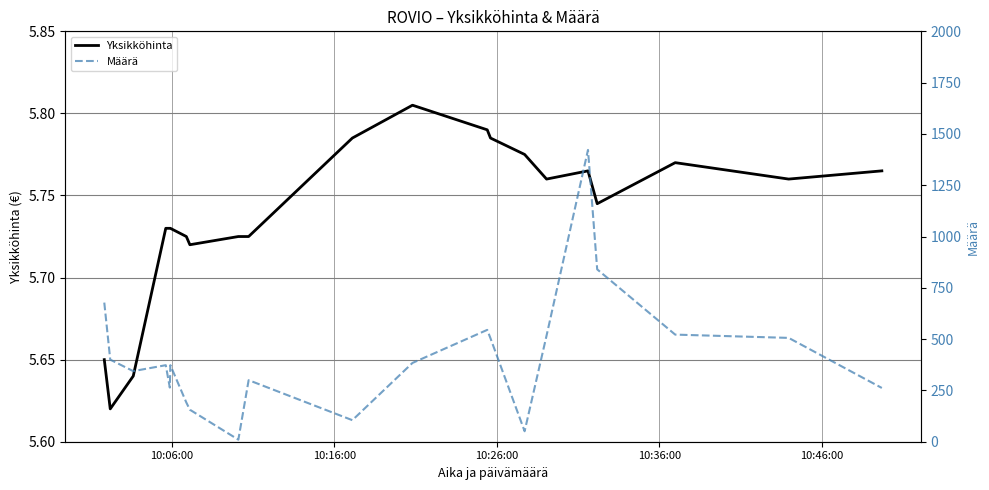

What is the difference between the maximum and minimum values in the Määrä series?

1412.0